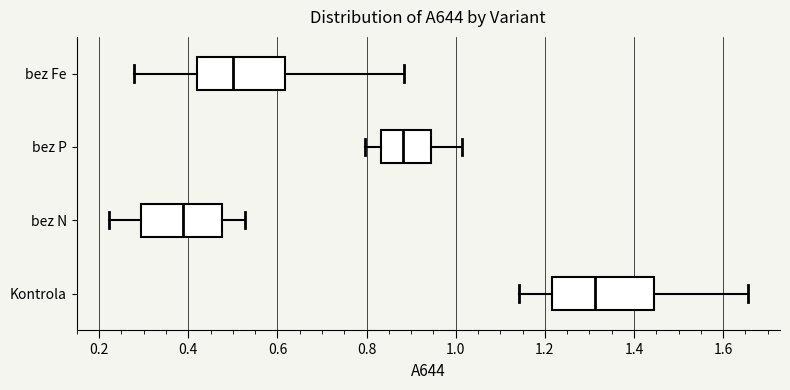

Which box has the furthest to the left median line?

bez N